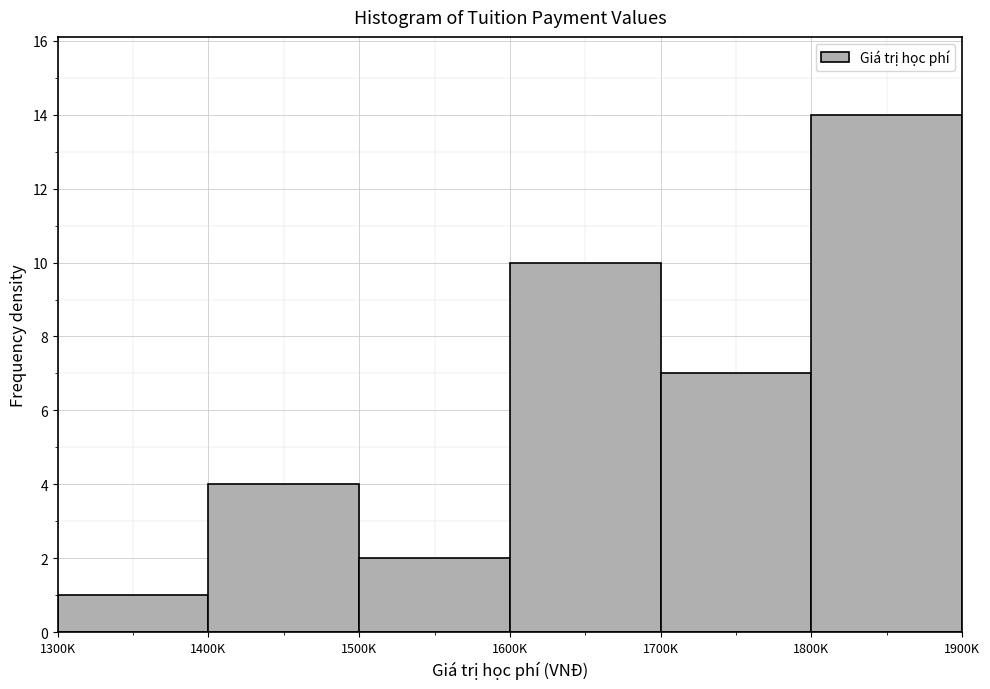

Reading left to right, transcribe all the data shown in this chart.

1300K=1.0	1400K=4.0	1500K=2.0	1600K=10.0	1700K=7.0	1800K=14.0